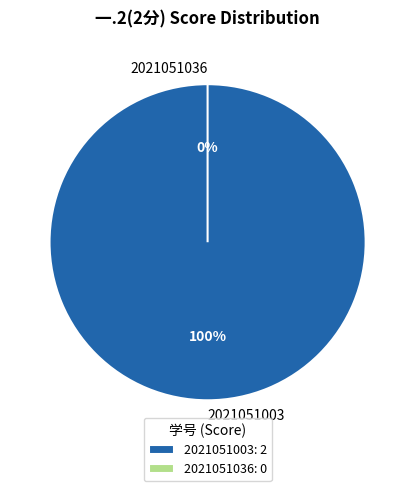

Does 2021051003 represent more than half of the total?

Yes